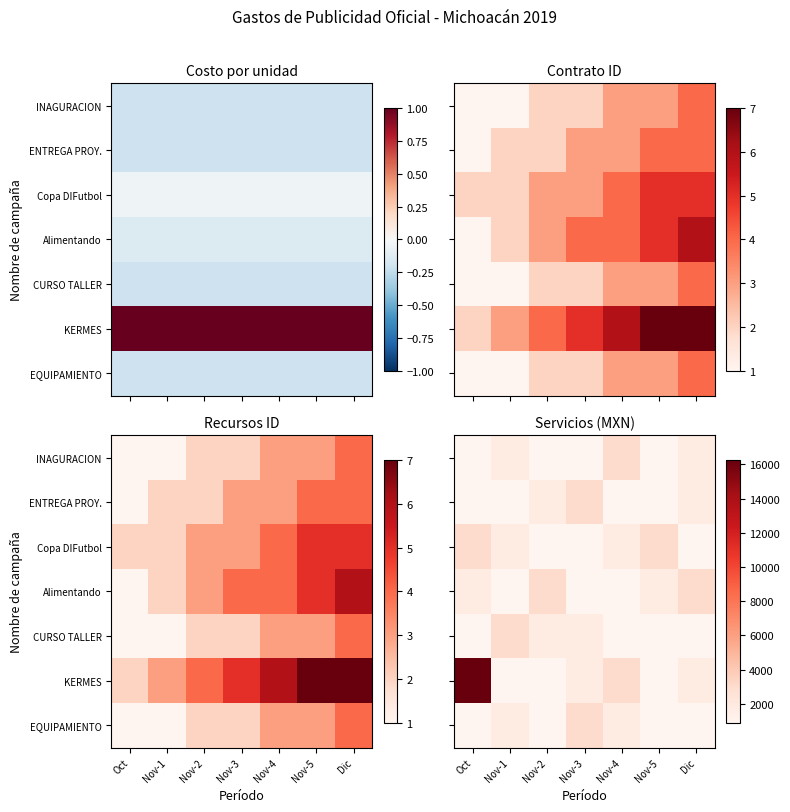

Rank the categories by EQUIPAMIENTO value from highest to lowest.

Nov-3, Nov-1, Nov-4, Oct, Nov-2, Nov-5, Dic